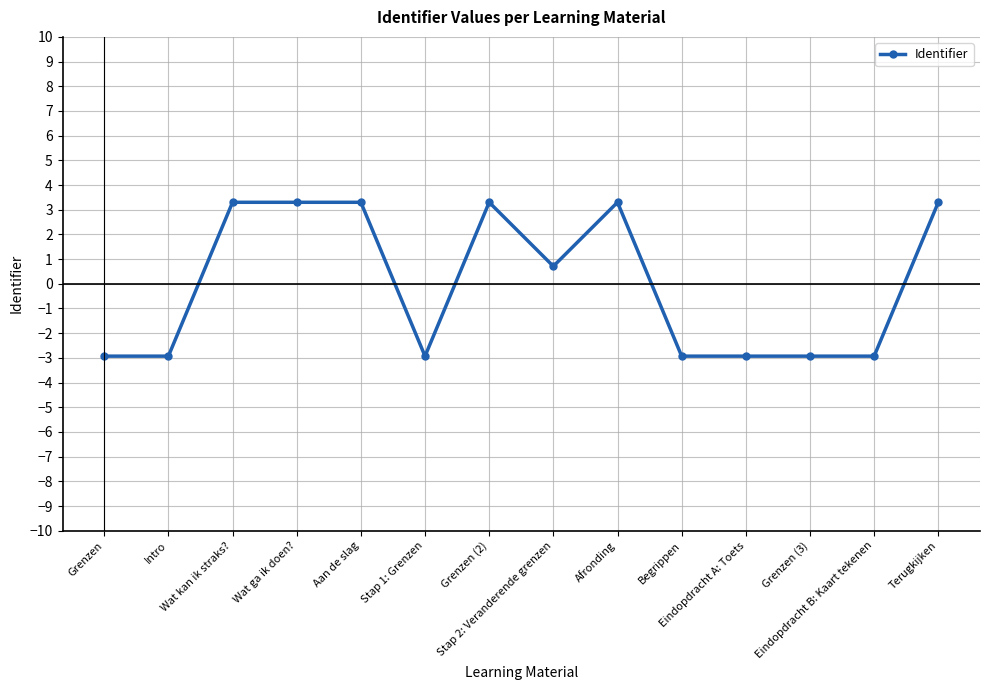

What is the maximum value shown in the chart?

3.3